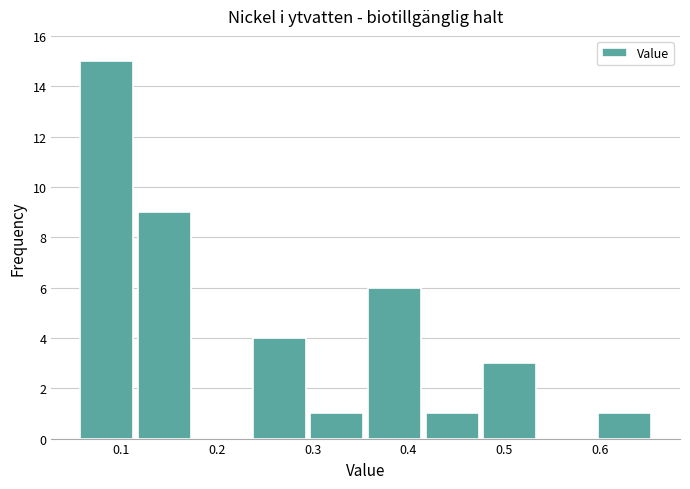

Over which range of the x-axis is the bar tallest?

0.05 to 0.11